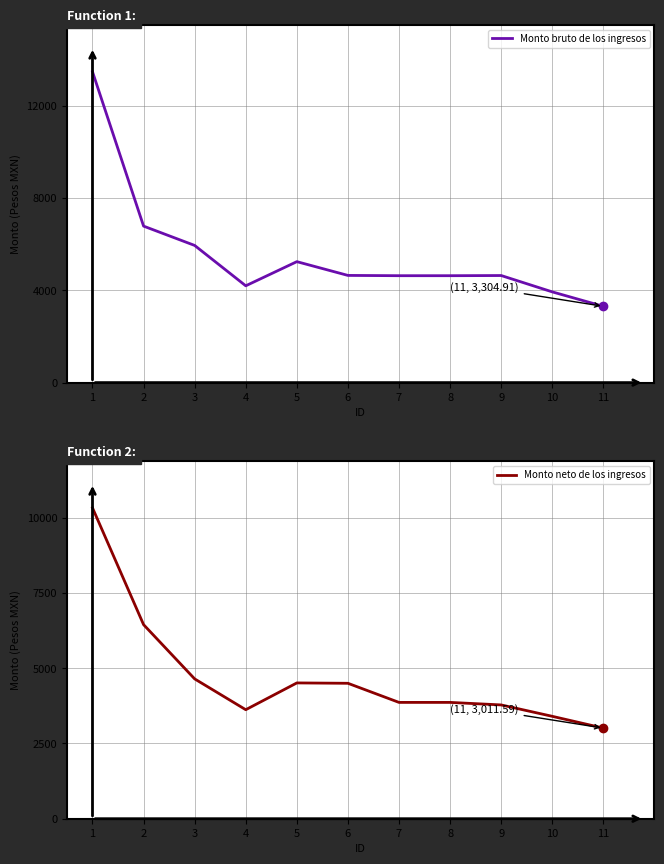

How many lines are shown in the chart?

2